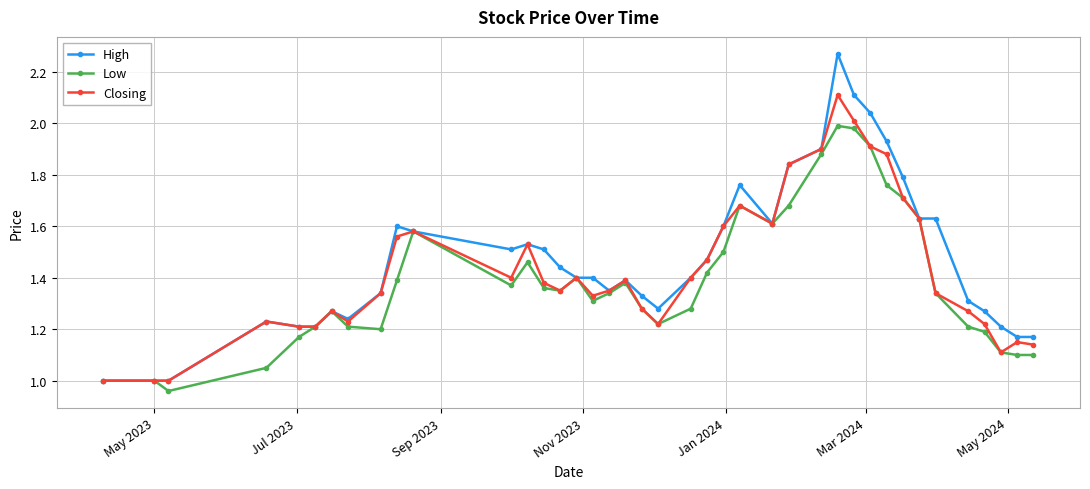

True or false: High has more than 2 interior local peaks.

True